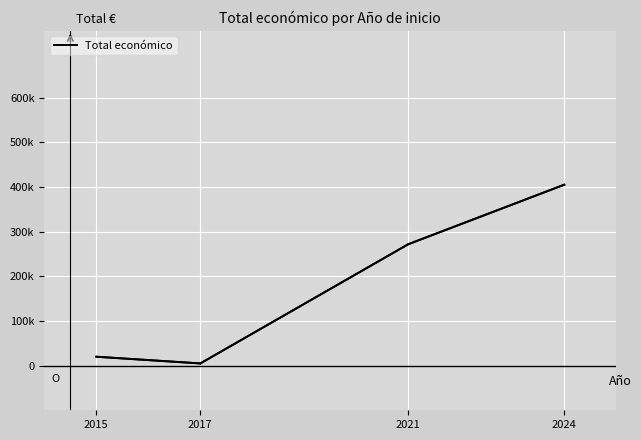

List the labels in order of value, smallest first.

2017, 2015, 2021, 2024